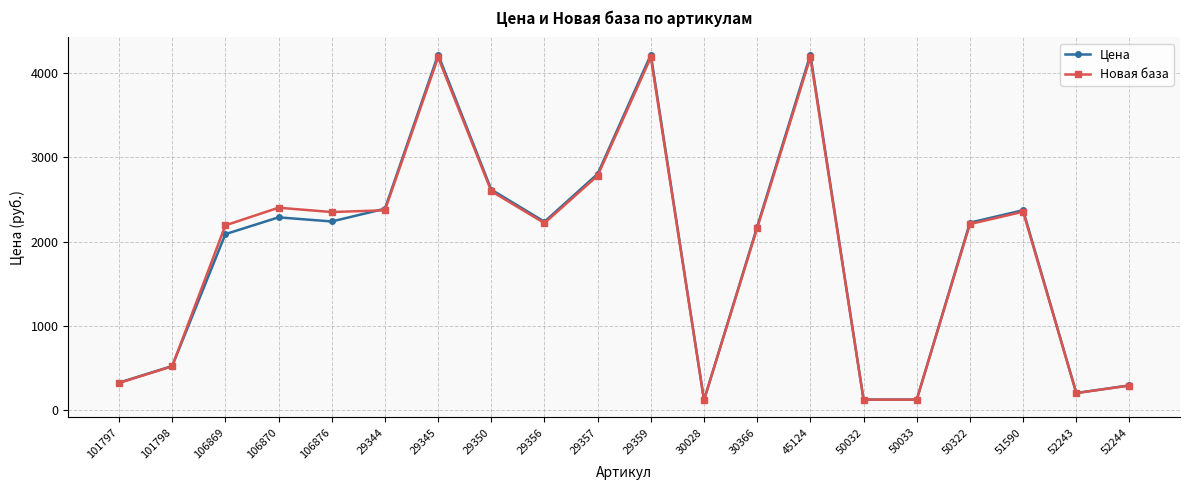

What is the average value of the Цена series?

1890.1